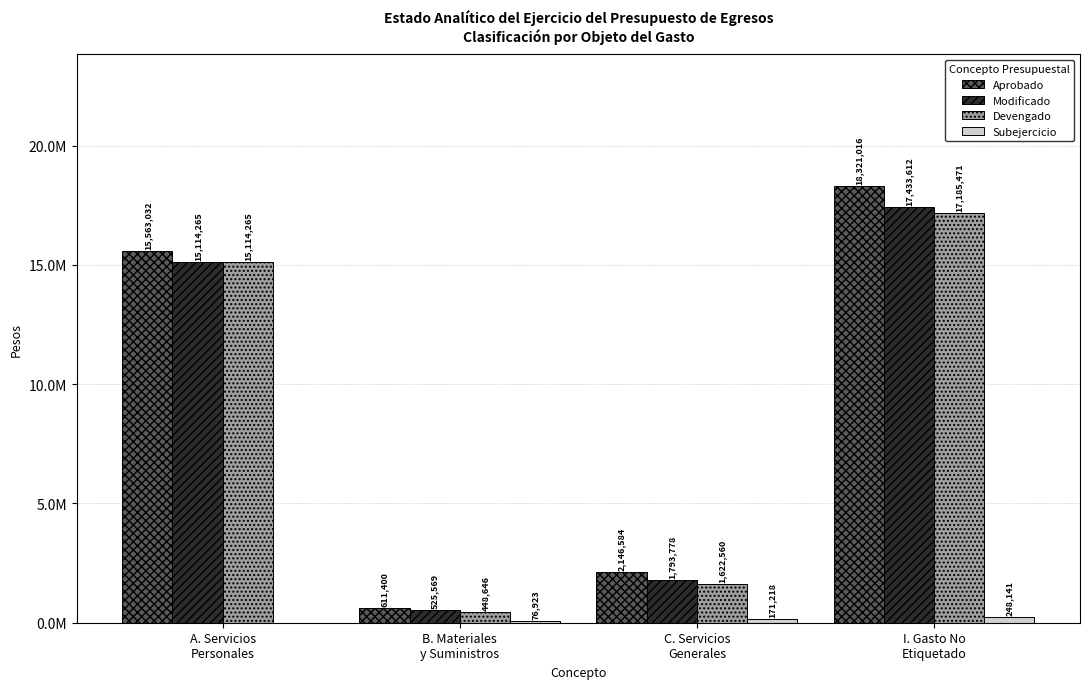

Reading left to right, what are all the values shown in this chart?

Aprobado: 15563032	611400	2146584	18321016
Modificado: 15114265	525569	1793778	17433612
Devengado: 15114265	448646	1622560	17185471
Subejercicio: 0	76923	171218	248141